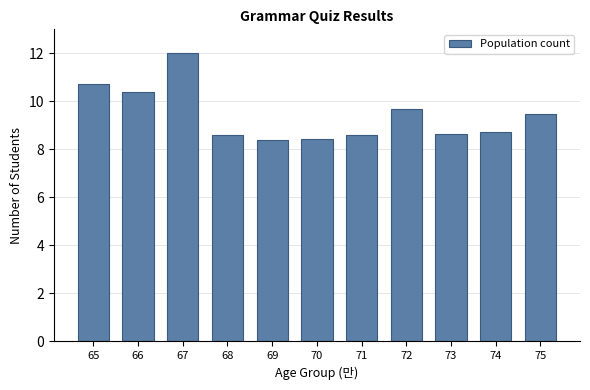

Reading left to right, extract all data points from this chart.

65=10.7	66=10.4	67=12.0	68=8.6	69=8.4	70=8.4	71=8.6	72=9.7	73=8.6	74=8.7	75=9.5